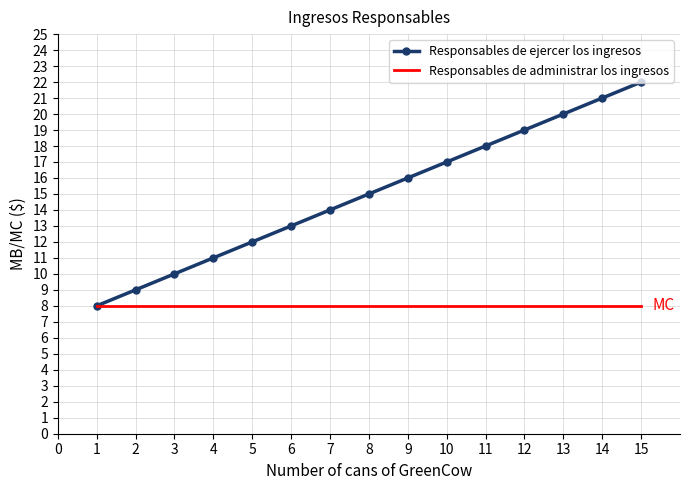

The value of Responsables de administrar los ingresos at 13 is 5. True or false?

False